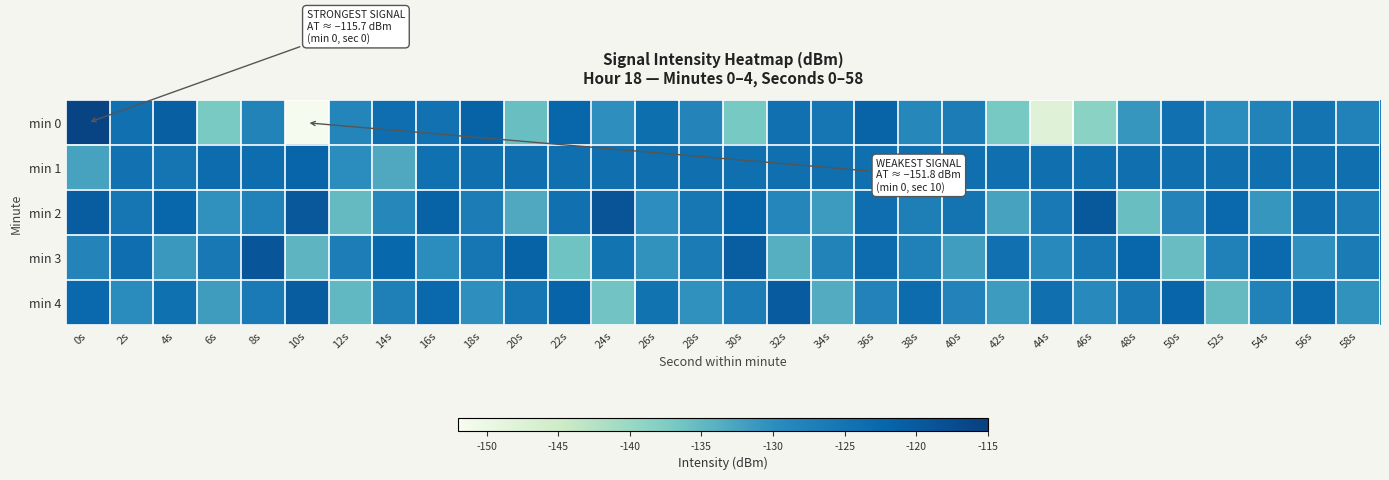

What is the greatest value displayed?

-115.7